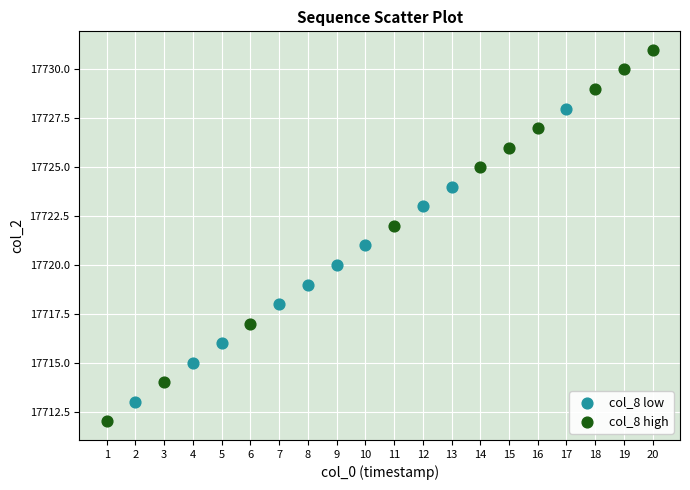

Which series has the largest Y range (max minus min)?

col_8 high